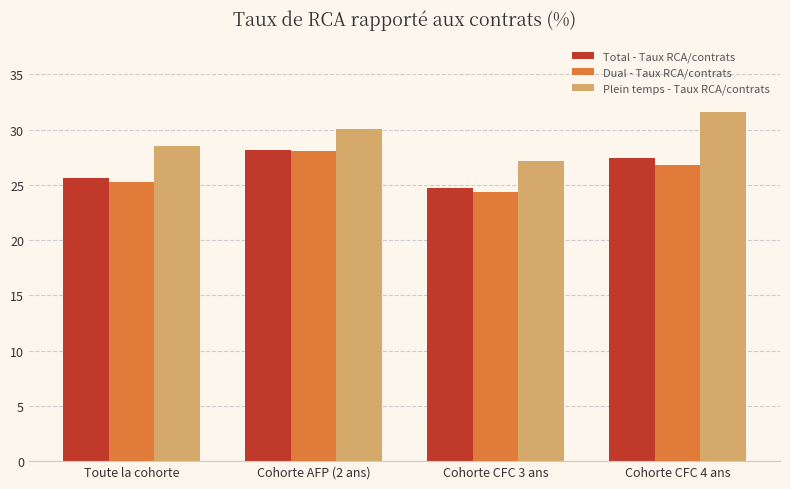

At which label does Total - Taux RCA/contrats first exceed 27?

Cohorte AFP (2 ans)